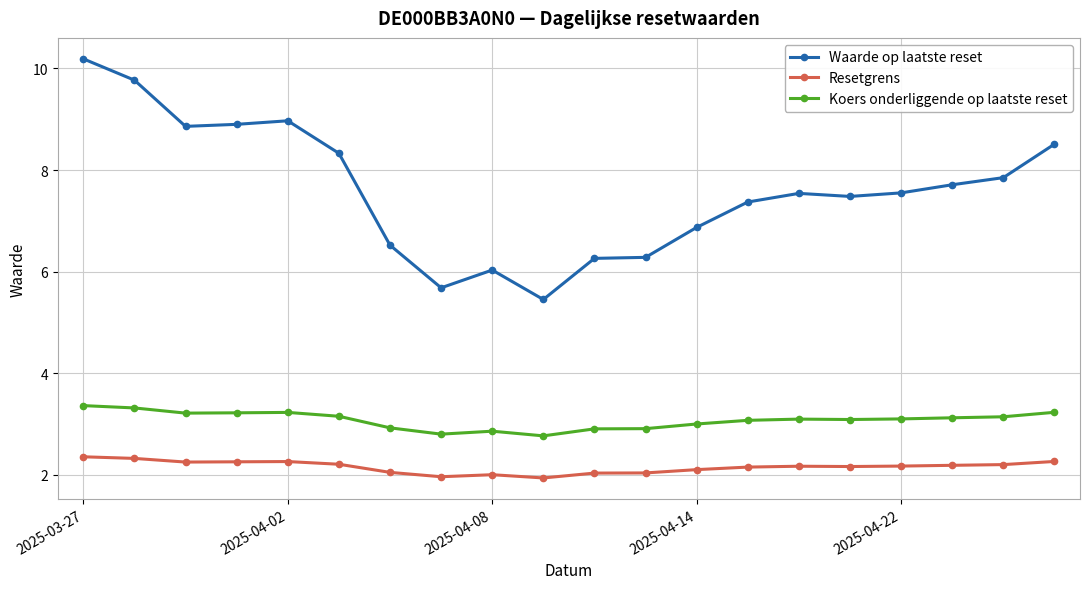

What is the minimum value shown in the chart?

1.9